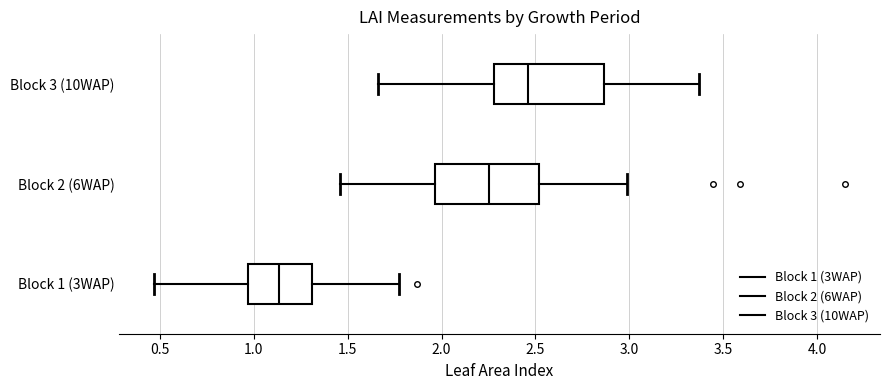

Reading bottom to top, read every box against the x-axis: the position of its median line, the range the box covers, and the ends of its whiskers. The values are not printed on the chart, so give them approximately, as read against the axis.

Block 1 (3WAP): median 1.15, box 0.95 to 1.30, whiskers 0.45 to 1.75
Block 2 (6WAP): median 2.25, box 1.95 to 2.50, whiskers 1.45 to 3.00
Block 3 (10WAP): median 2.45, box 2.30 to 2.85, whiskers 1.65 to 3.35